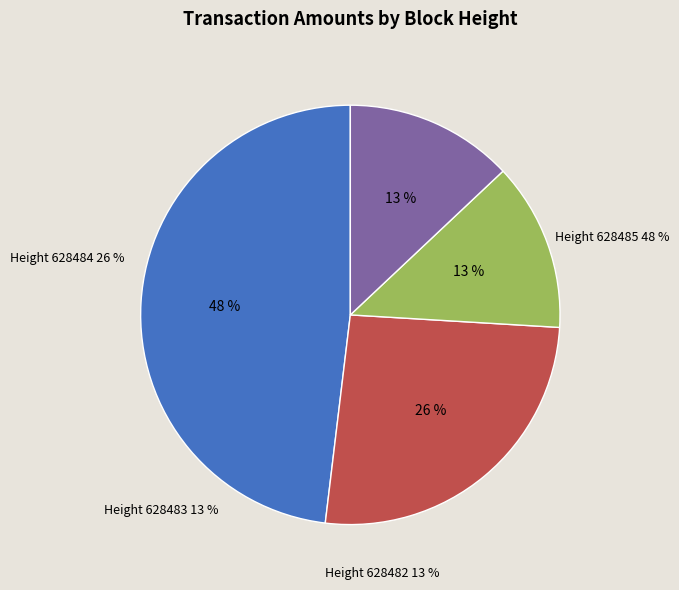

Do 628485 and 628482 together represent more than half of the pie?

Yes